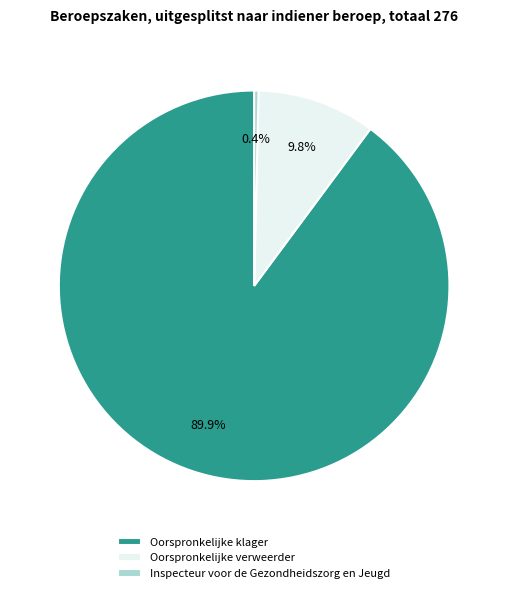

The Oorspronkelijke klager slice represents 96% of the pie. True or false?

False